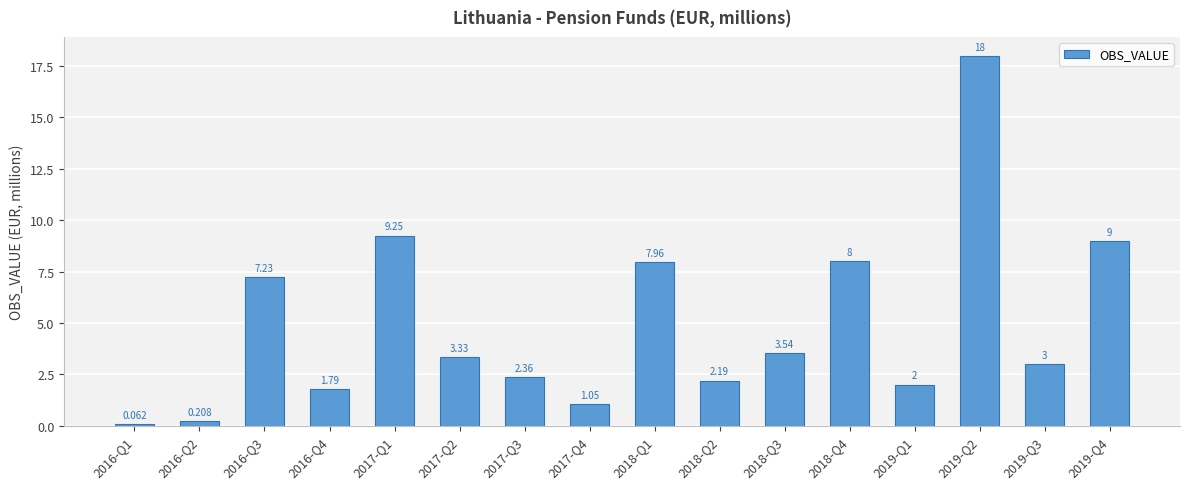

True or false: the data shows 24.9 at 2019-Q2.

False